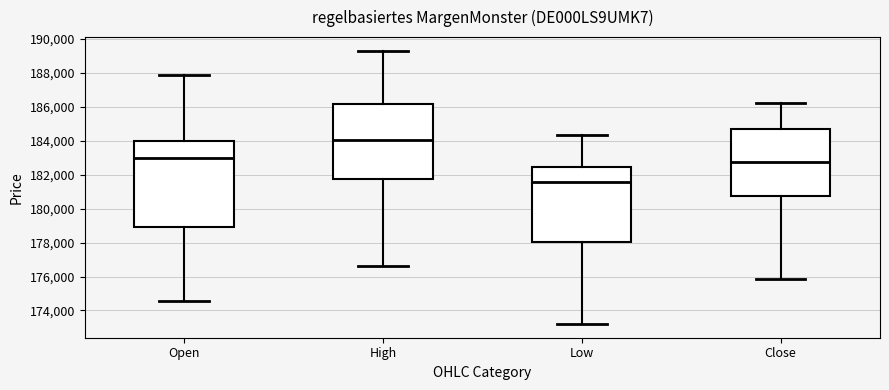

Reading left to right, read every box against the y-axis: the position of its median line, the range the box covers, and the ends of its whiskers. The values are not printed on the chart, so give them approximately, as read against the axis.

Open: median 183000, box 179000 to 184000, whiskers 174600 to 187800
High: median 184000, box 181800 to 186200, whiskers 176600 to 189400
Low: median 181600, box 178000 to 182400, whiskers 173200 to 184400
Close: median 182800, box 180800 to 184600, whiskers 175800 to 186200